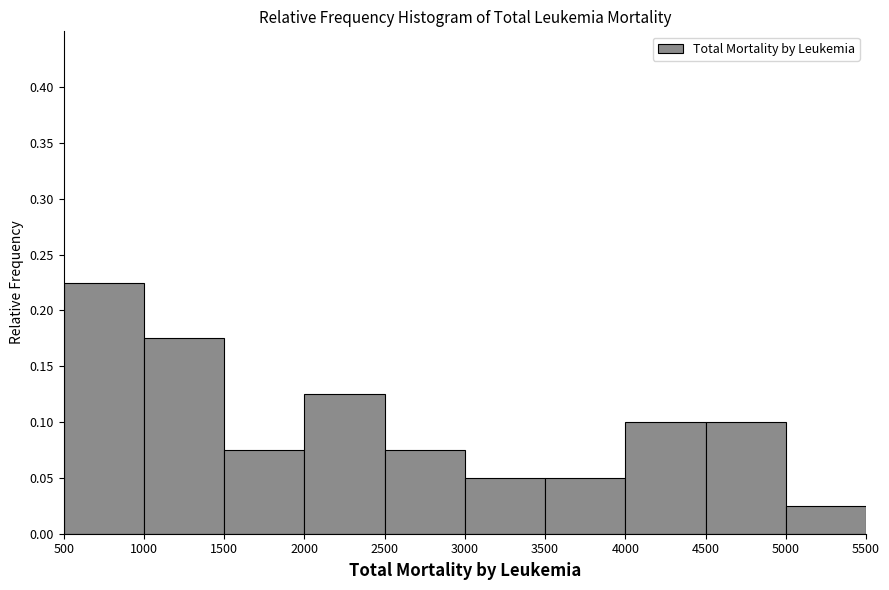

Over which range of the x-axis is the bar tallest?

500 to 1000